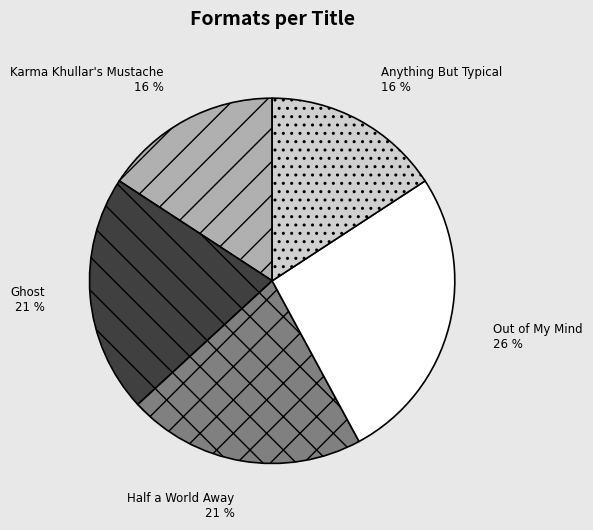

True or false: Out of My Mind accounts for 15% of the total.

False